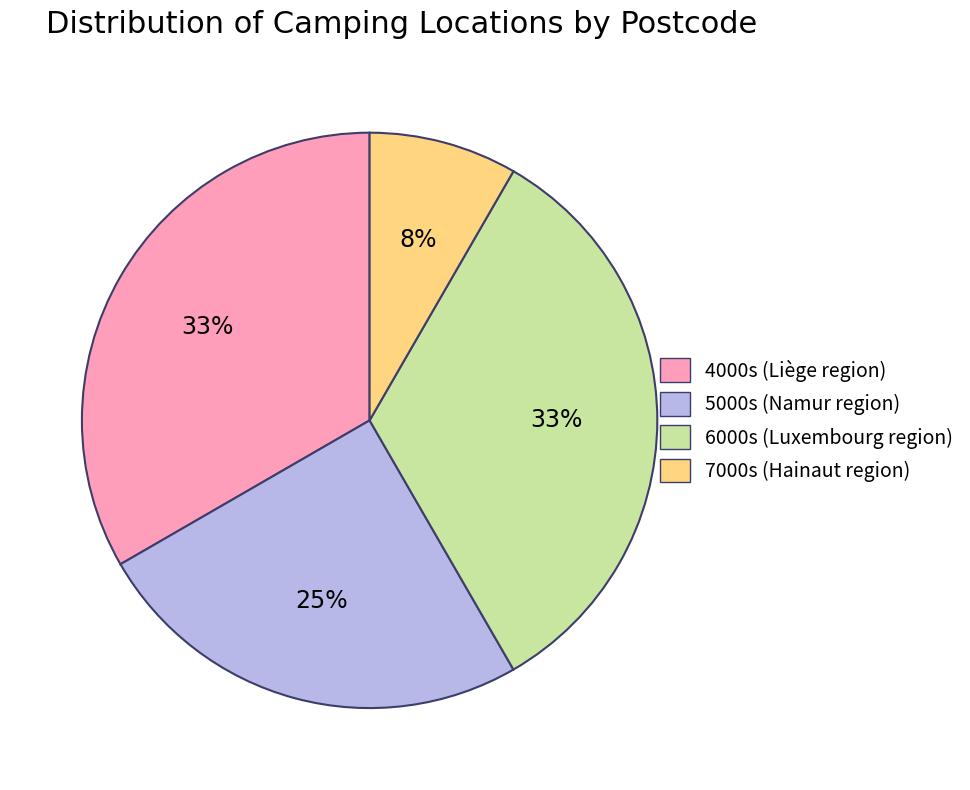

What percentage is the 7000s (Hainaut region) slice, to the nearest percent?

8%